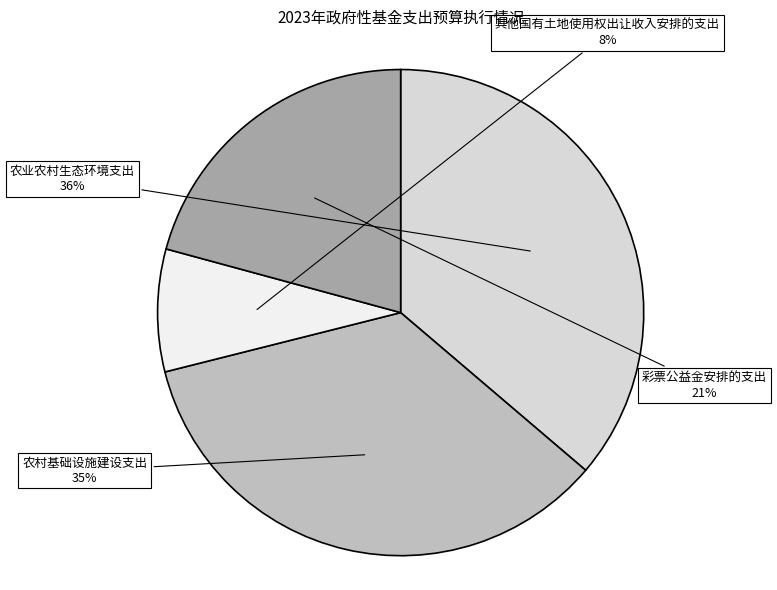

To the nearest percent, what is the average slice percentage?

25%